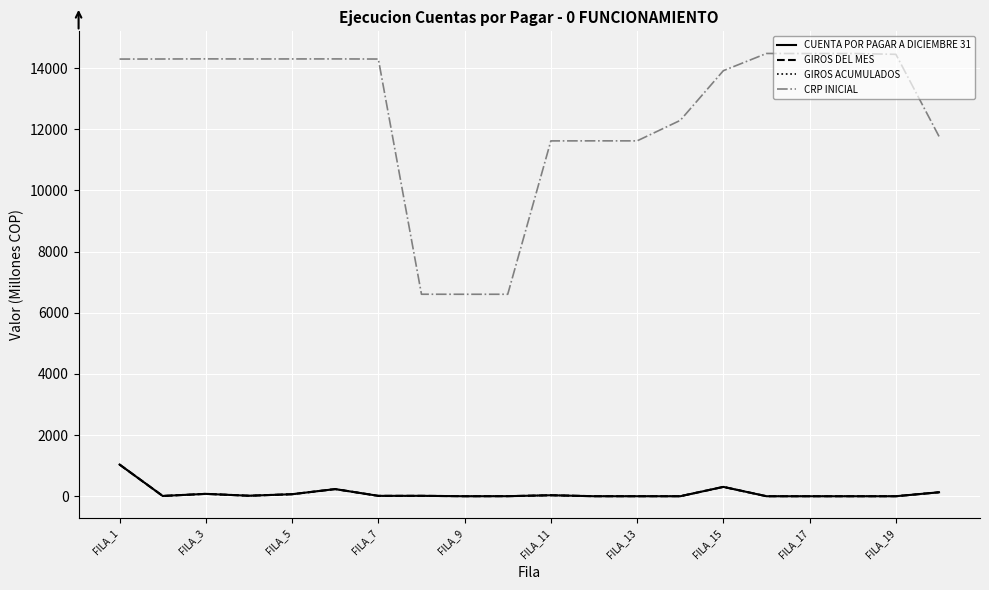

Does the chart have visible grid lines?

Yes